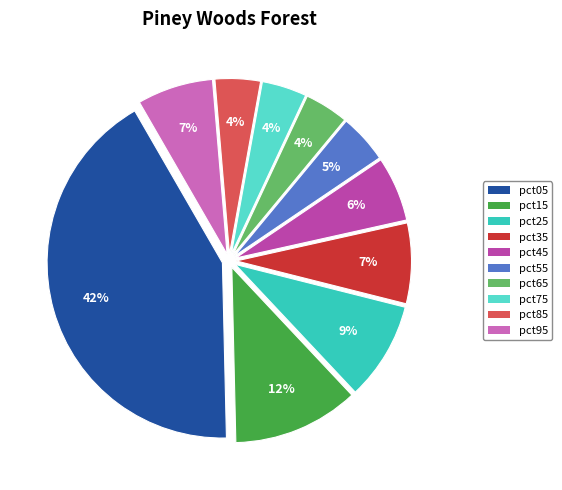

To the nearest percent, what is the combined percentage of pct05 and pct45?

48%